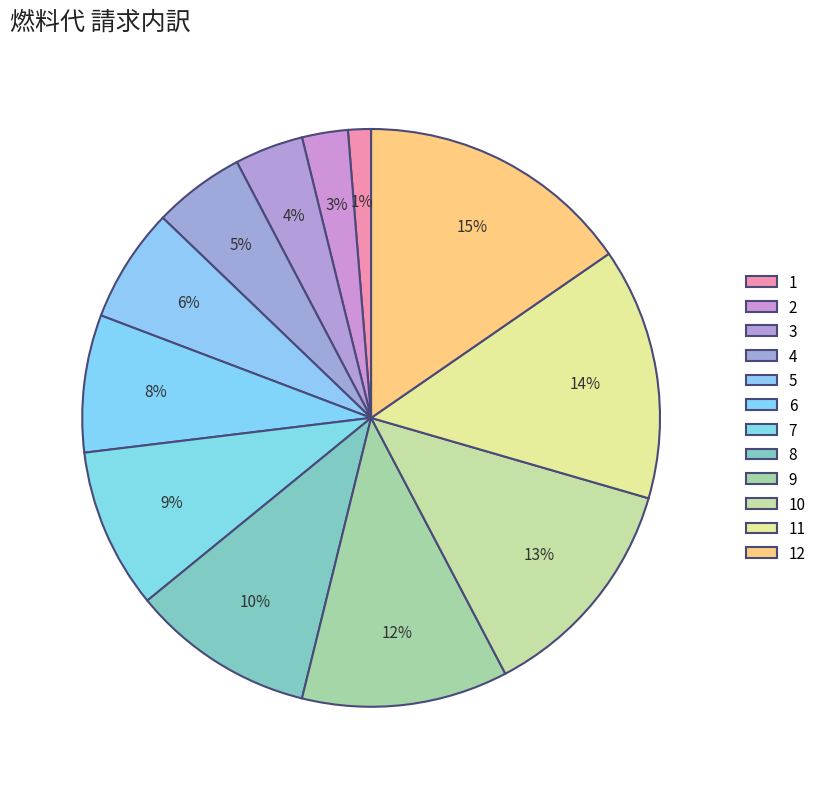

Rank the categories by value from highest to lowest.

12, 11, 10, 9, 8, 7, 6, 5, 4, 3, 2, 1